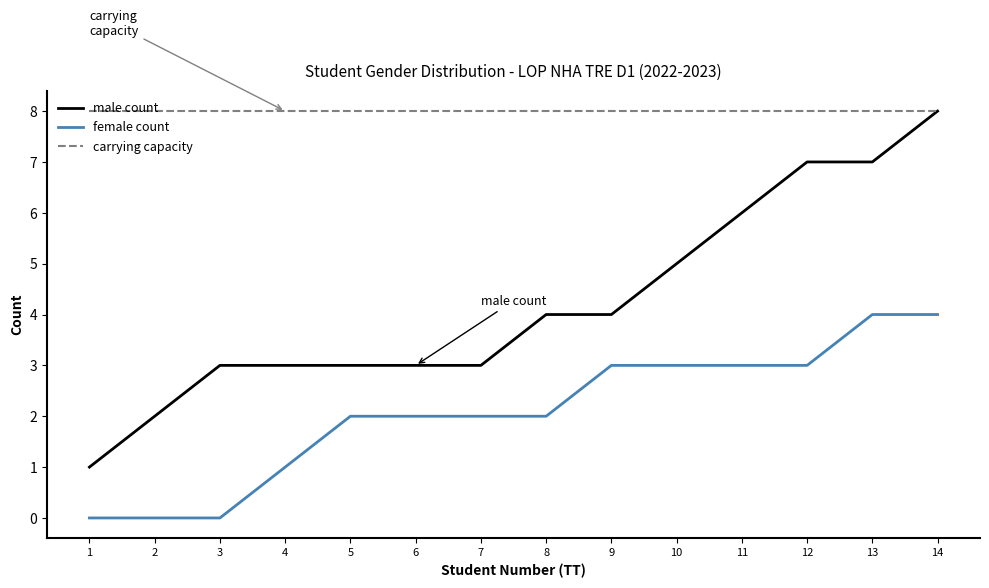

What is the difference between the maximum and minimum values in the female count series?

4